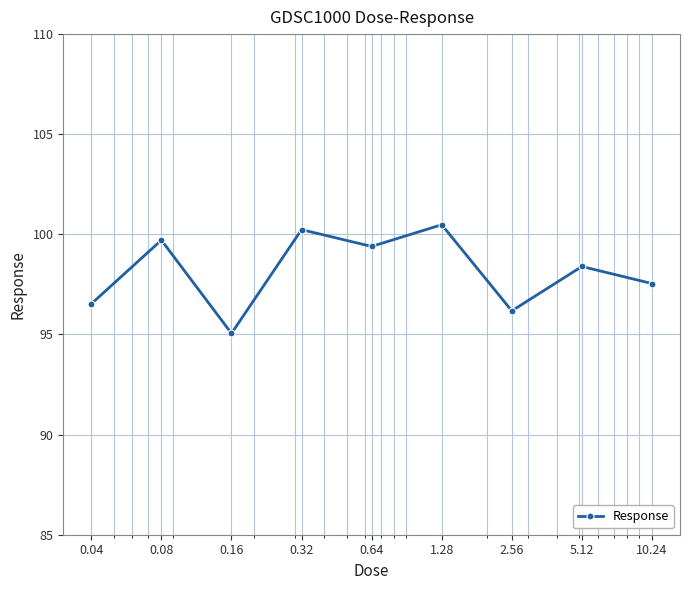

What is the value of the 9th point from the left?

97.5